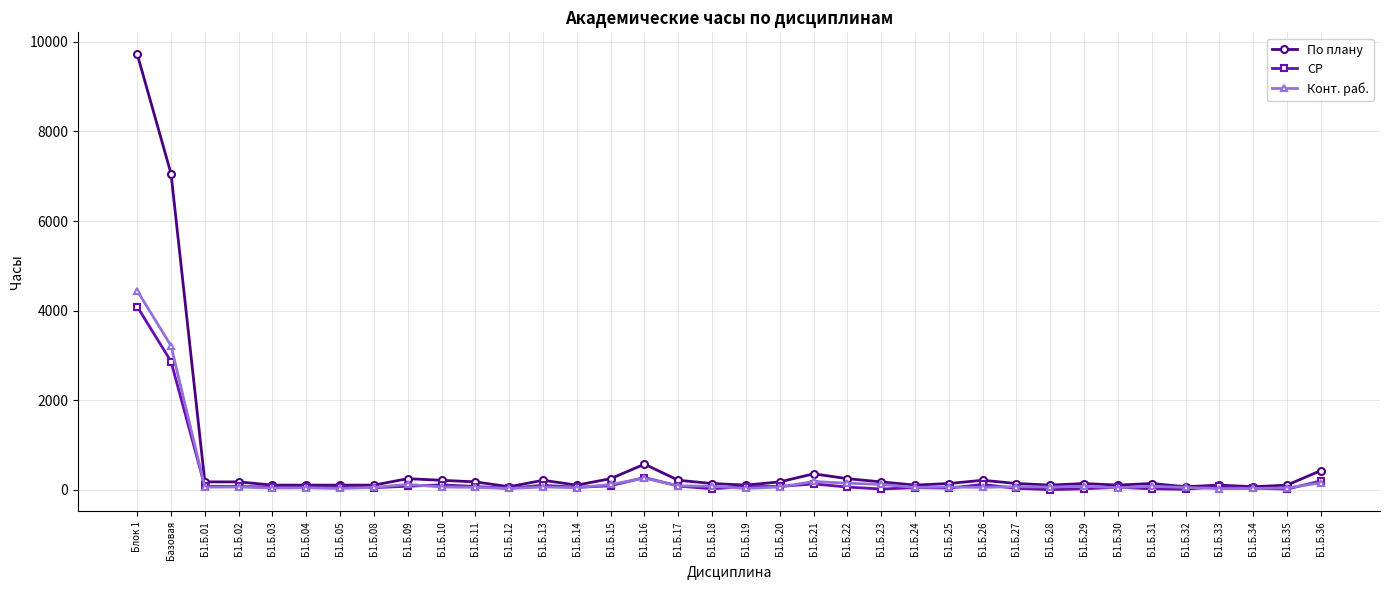

What are all the series names shown in the legend?

По плану, СР, Конт. раб.